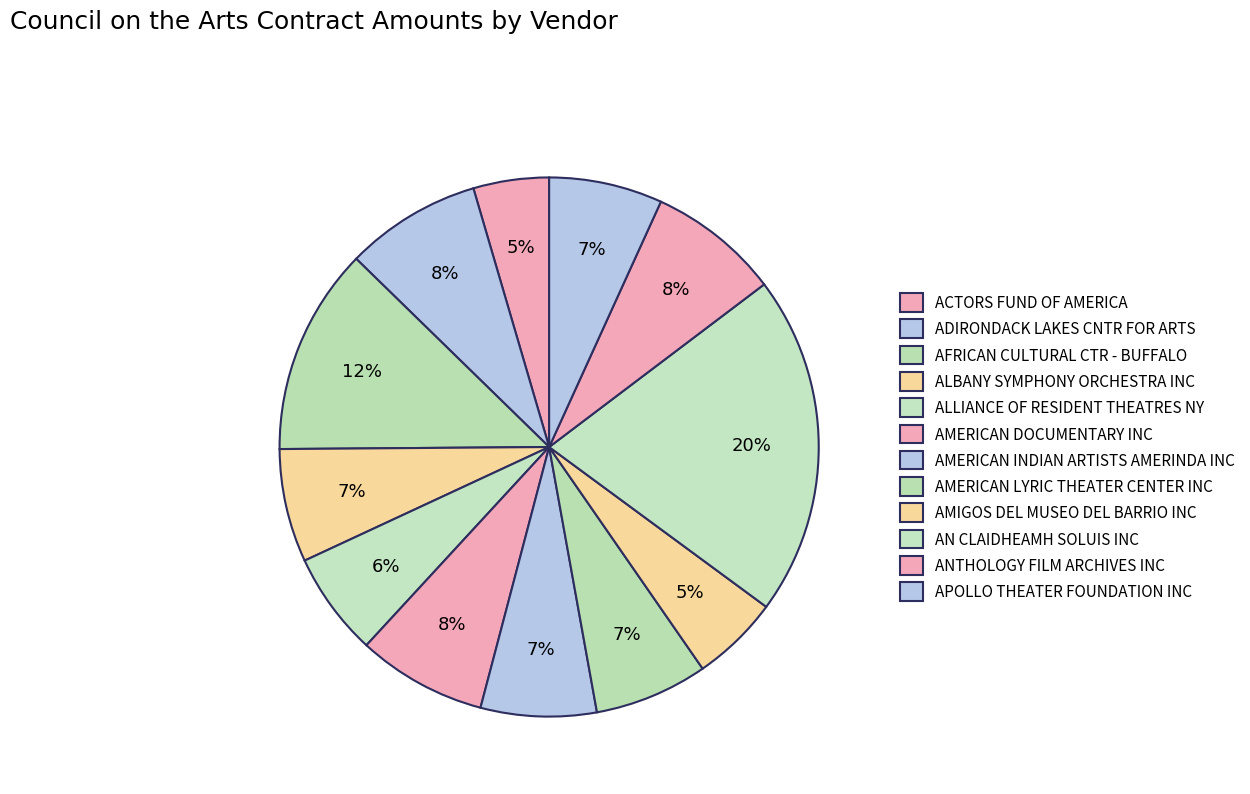

Approximately how many times larger is the value at AMERICAN LYRIC THEATER CENTER INC compared to ADIRONDACK LAKES CNTR FOR ARTS?

0.8